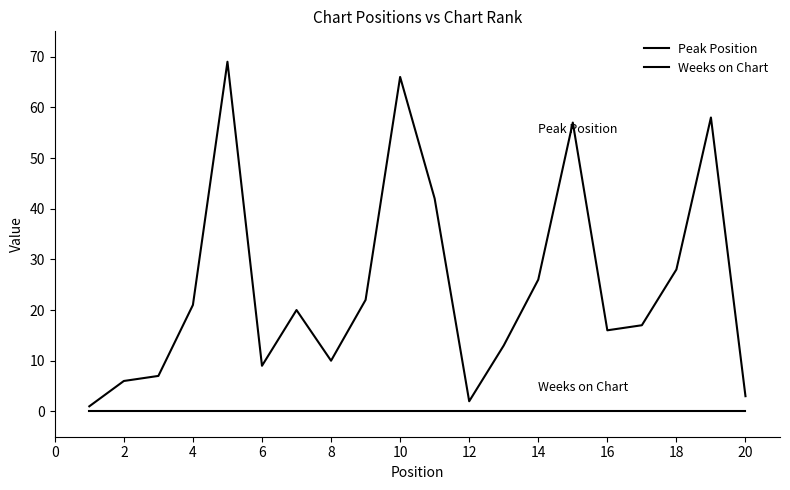

Does the chart display data point markers on the line(s)?

No